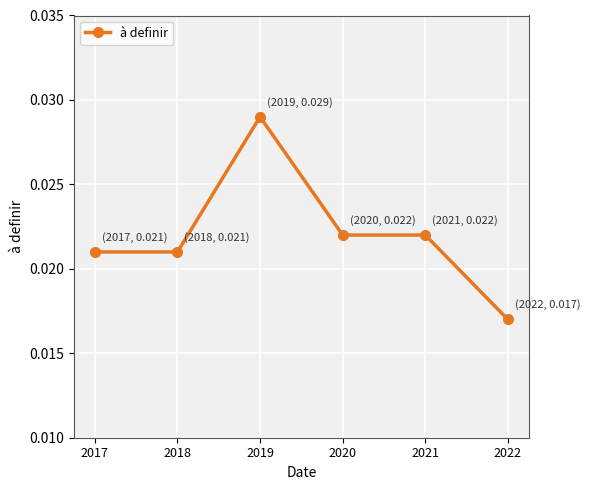

Count the number of data series in this chart.

1